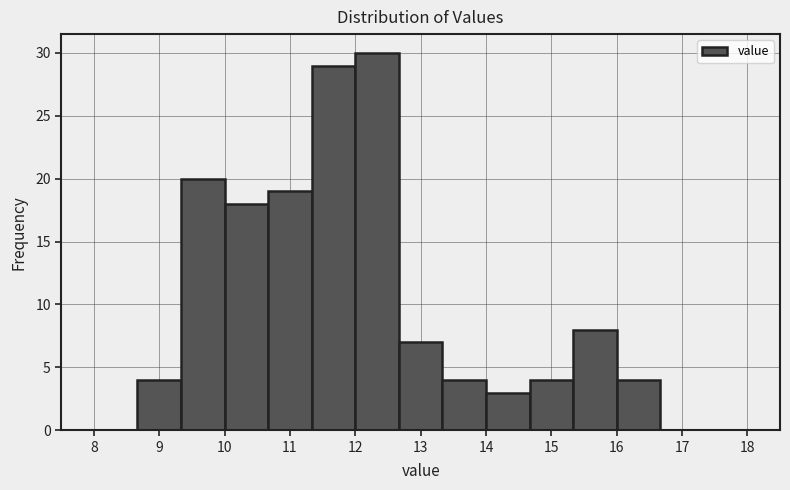

How tall is the bar that spans 8.7 to 9.3 on the x-axis? Neither the bar edges nor the heights are printed on the chart, so give them approximately, as read against the axes.

4